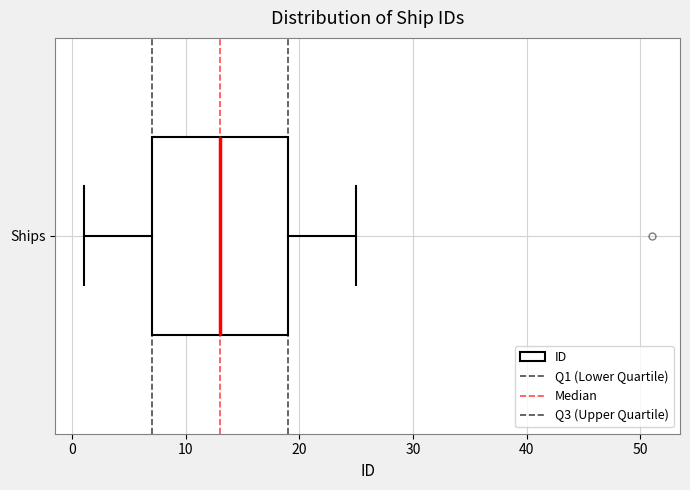

Read this box plot against the x-axis: the position of the median line, the range covered by the box, and the ends of both whiskers. The values are not printed on the chart, so give them approximately, as read against the axis.

median 13, box 7 to 19, whiskers 1 to 25